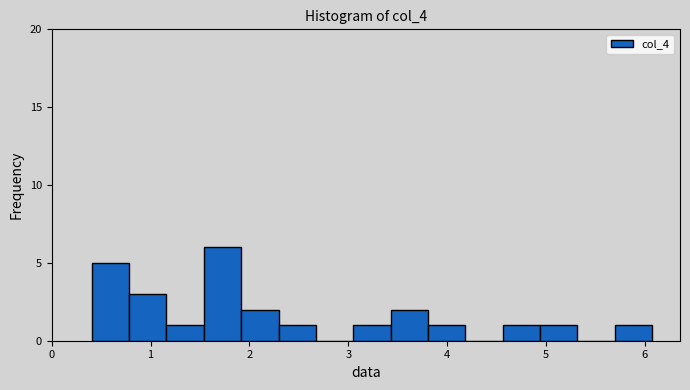

Read against the x-axis, roughly where is the centre of the tallest bar?

1.7